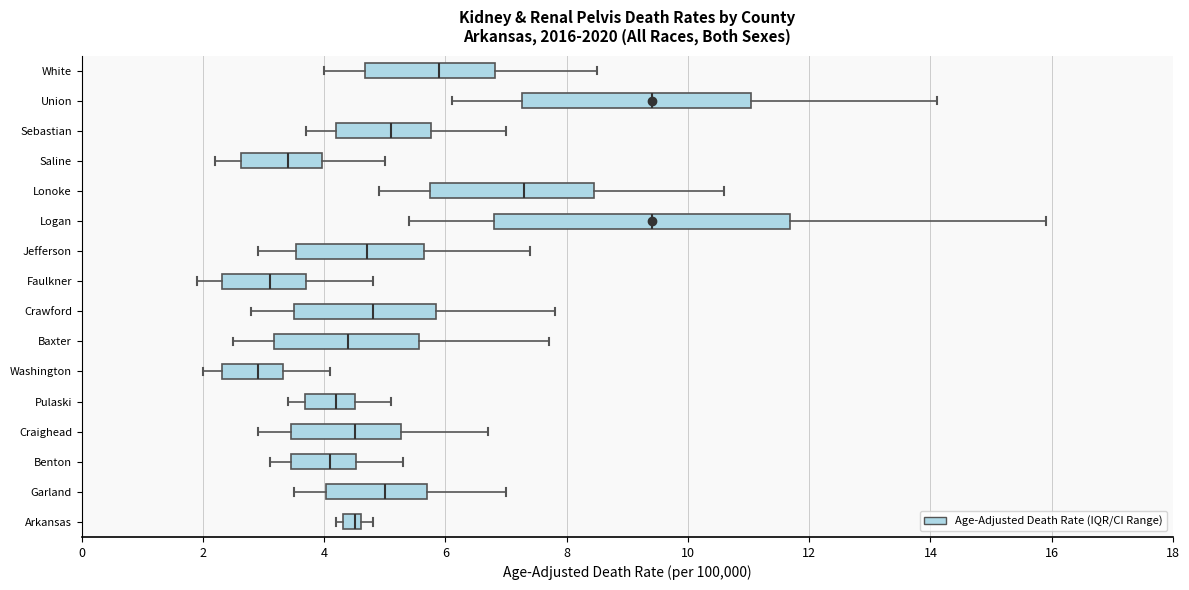

Where does the left whisker of the box for Craighead end on the x-axis? The values are not printed on the chart, so give them approximately, as read against the axis.

3.0